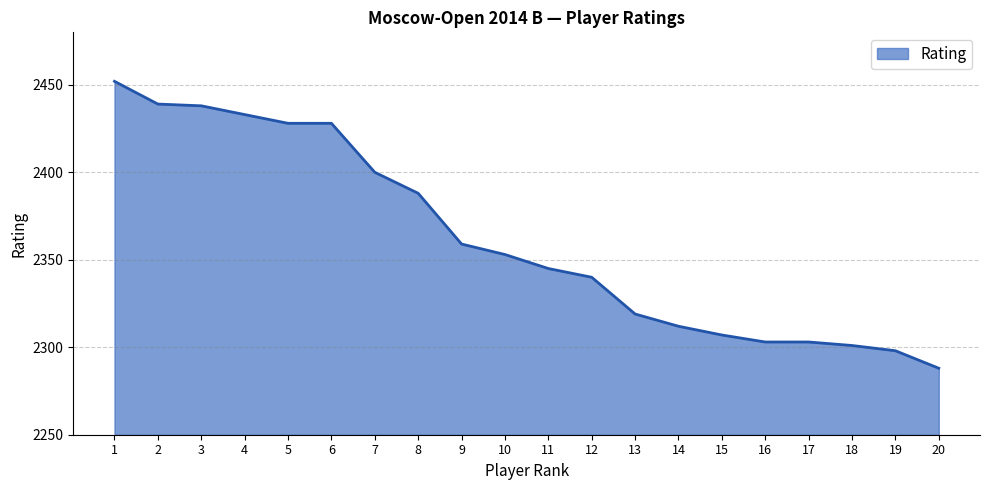

Where is the data nearest to the value 2370?

9